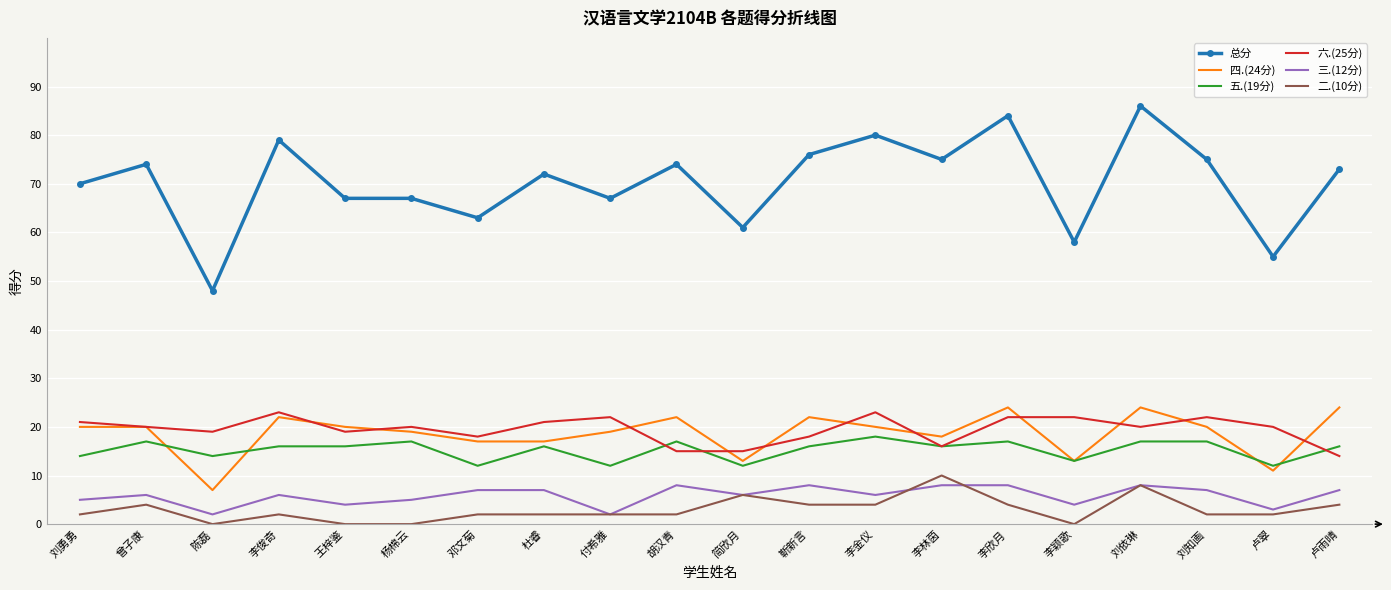

What is the difference between the maximum and minimum values in the 五.(19分) series?

6